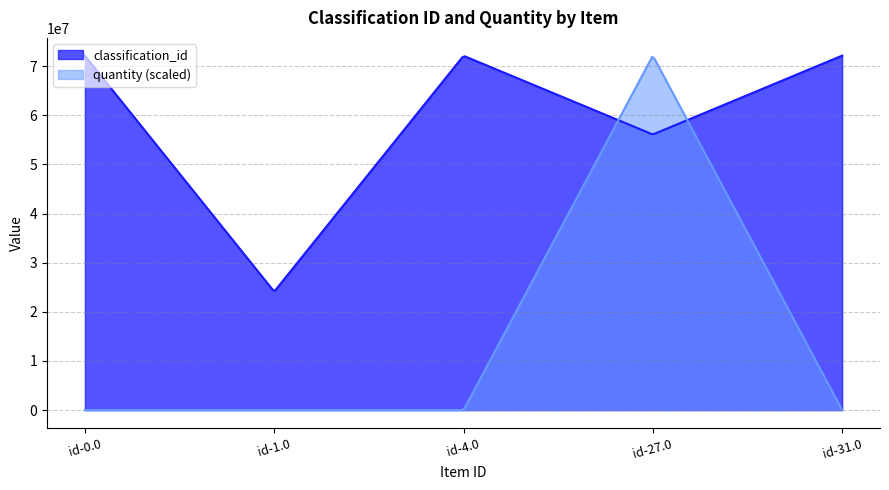

List the series in order of their peak value, lowest first.

quantity, classification_id